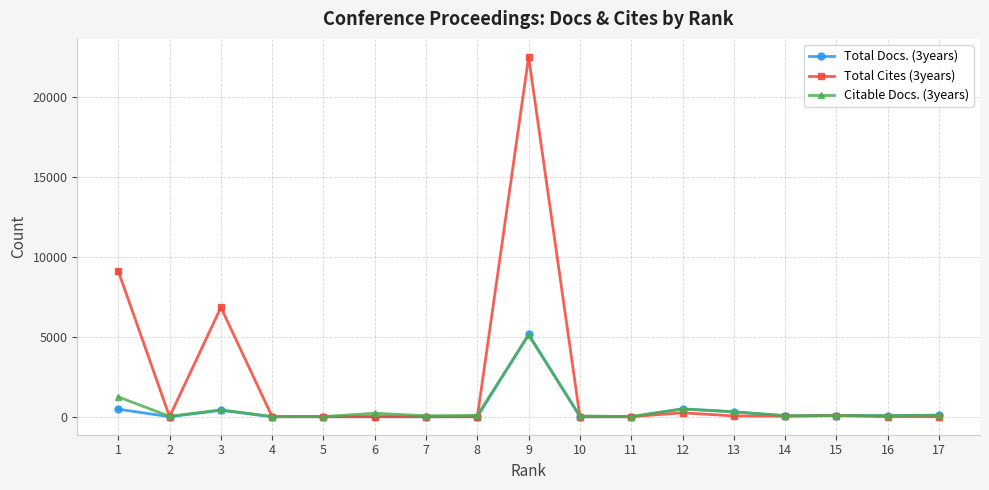

How many categories are shown in the chart?

17